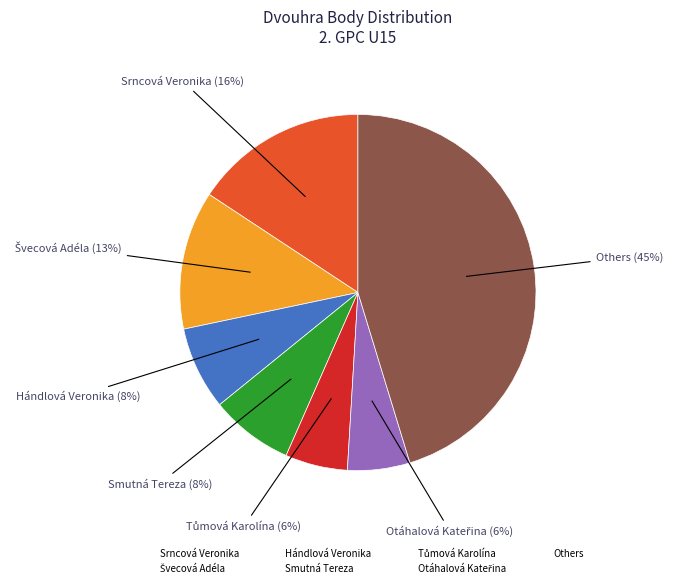

To the nearest percent, what is the average slice percentage?

14%